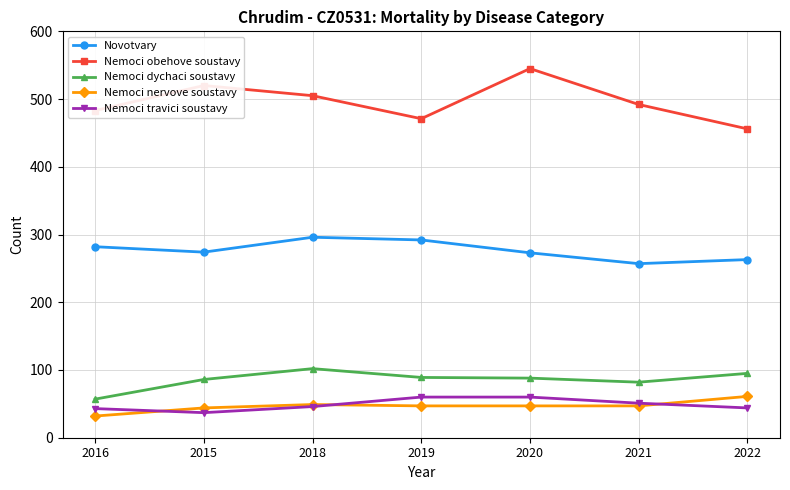

The value of Nemoci dychaci soustavy at 2015 is 86. True or false?

True